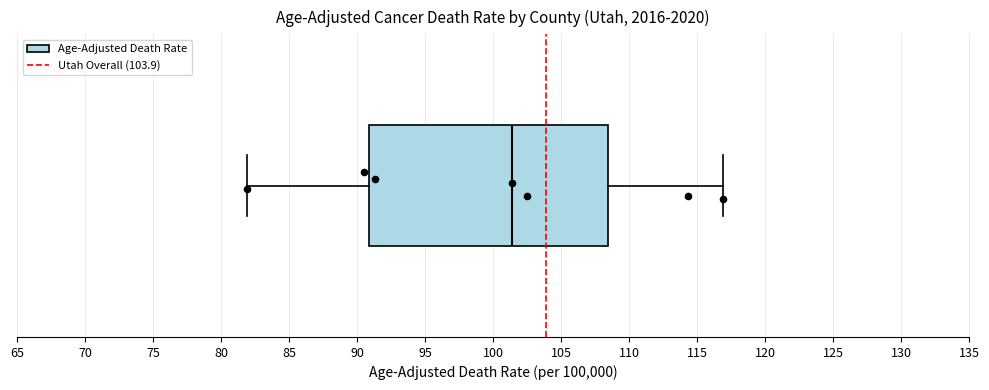

Read this box plot against the x-axis: the position of the median line, the range covered by the box, and the ends of both whiskers. The values are not printed on the chart, so give them approximately, as read against the axis.

median 101.5, box 91.0 to 108.5, whiskers 82.0 to 117.0